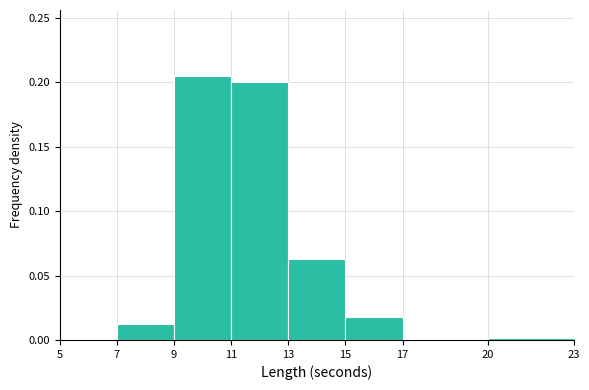

What is the height of the bar covering 9 to 11 on the x-axis? The values are not printed on the chart, so give them approximately, as read against the axis.

0.205